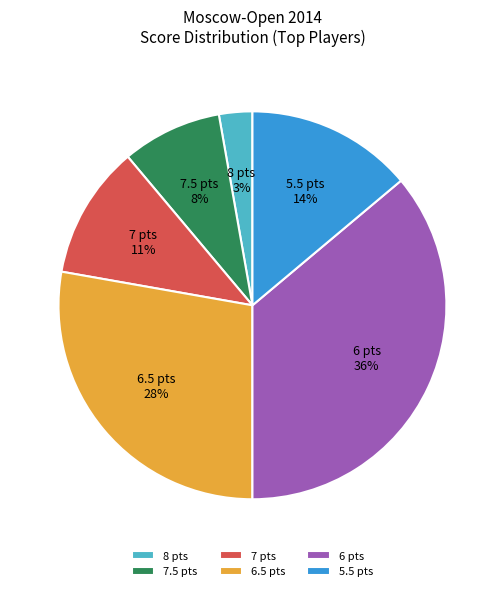

Between 8 pts and 6.5 pts, which is larger?

6.5 pts